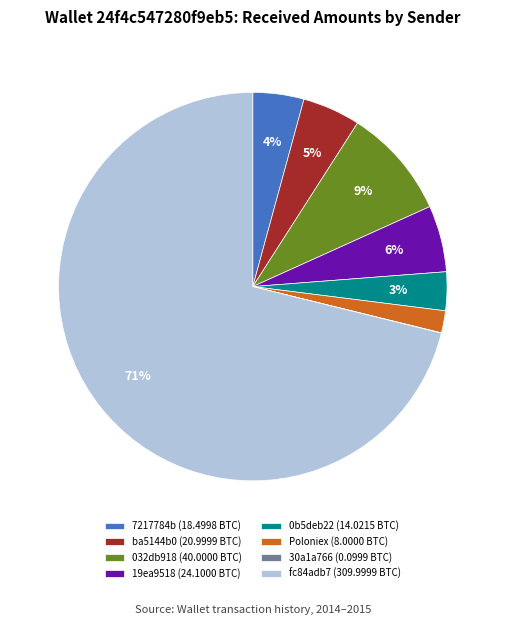

What is the ratio of the value at Poloniex (8.0000 BTC) to the value at ba5144b0 (20.9999 BTC)?

0.4